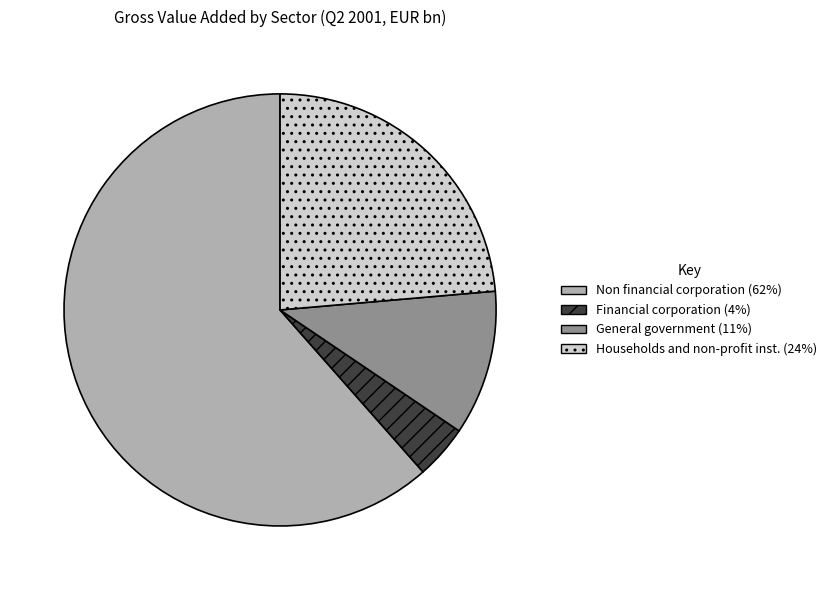

Combined, do General government and Households and non-profit inst. account for over 50%?

No